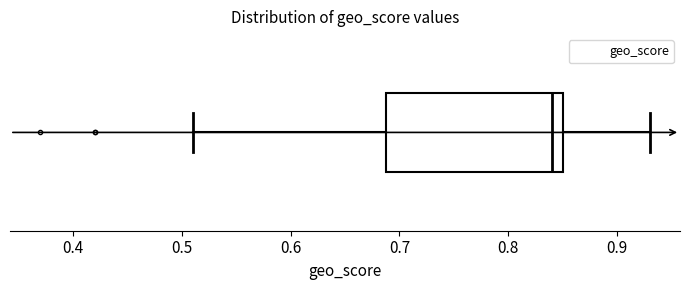

Read this box plot against the x-axis: the position of the median line, the range covered by the box, and the ends of both whiskers. The values are not printed on the chart, so give them approximately, as read against the axis.

median 0.84, box 0.69 to 0.85, whiskers 0.51 to 0.93